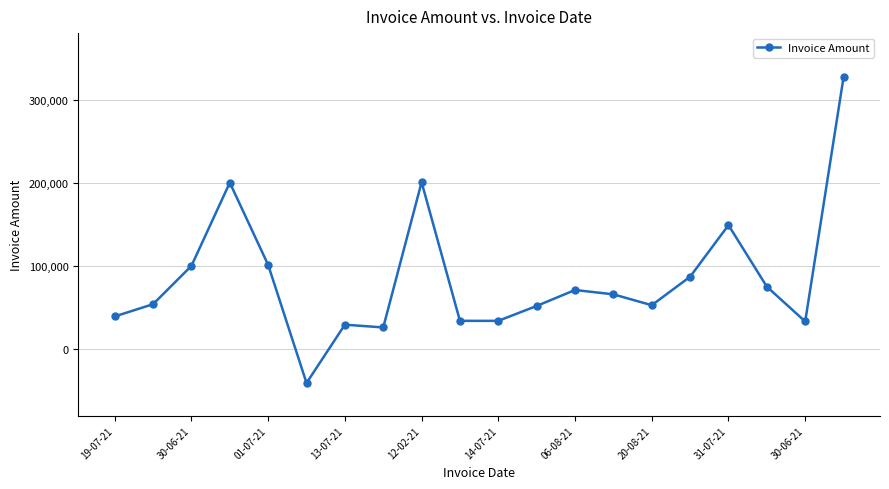

What is the difference between the maximum and second lowest values?

300930.0